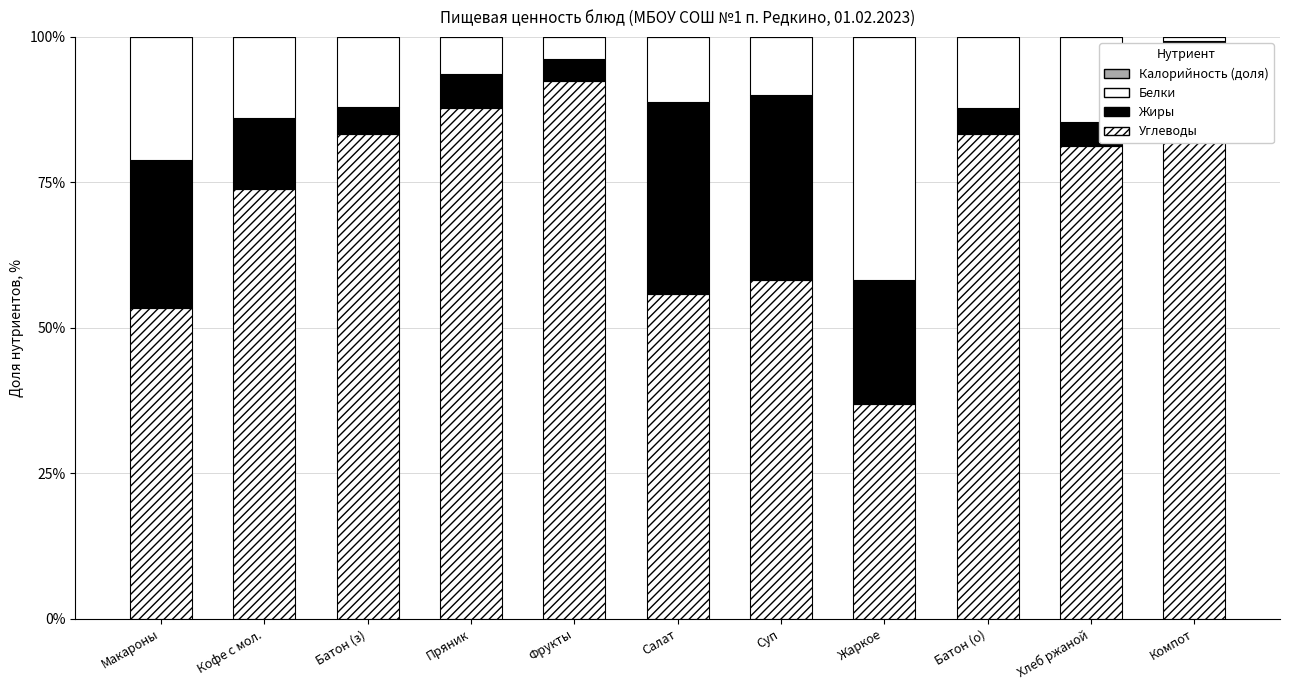

What is the difference between the maximum and minimum values in the Углеводы series?

61.8